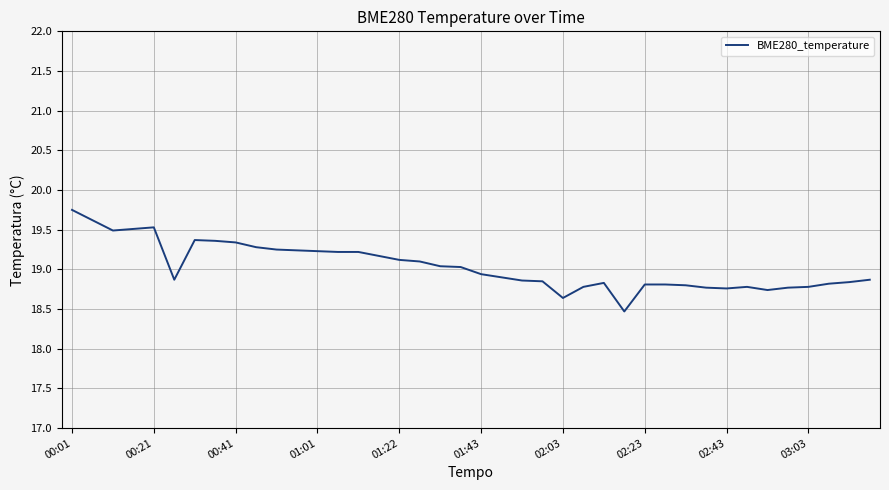

What is the difference between the maximum and minimum values?

1.3